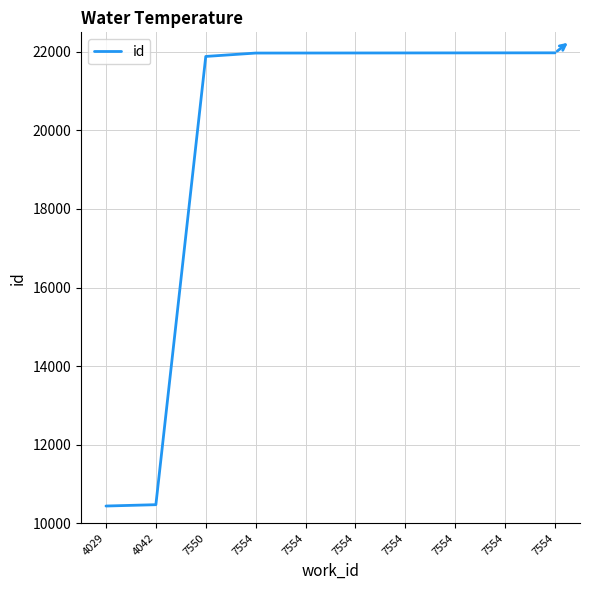

At which label is the value closest to 16206?

7550